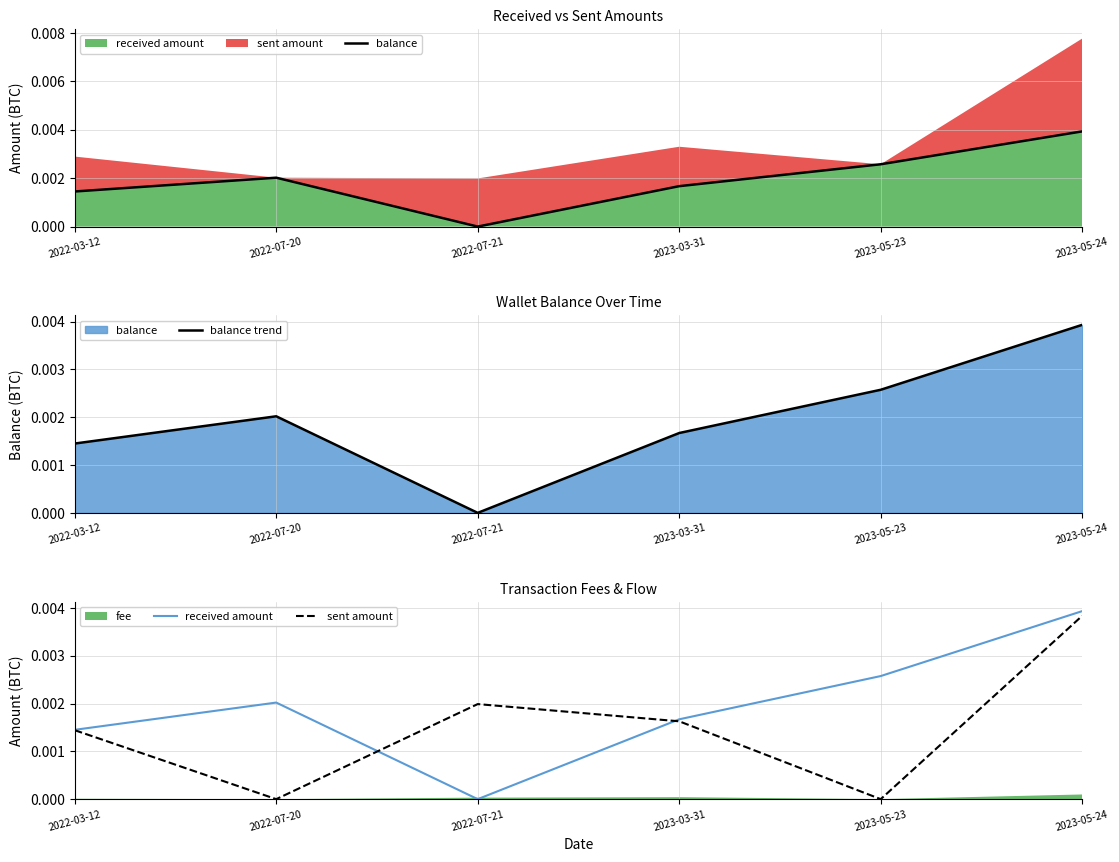

Which category has the lowest value in the received amount series?

2022-07-21